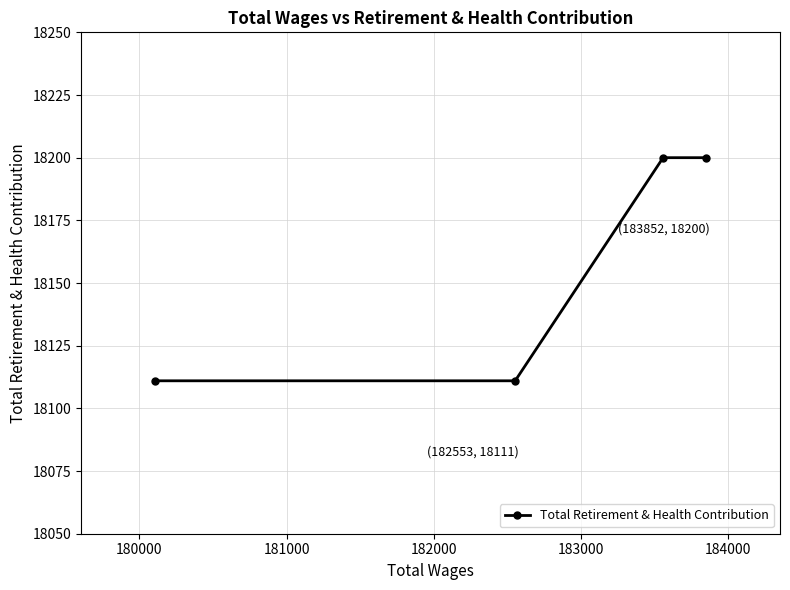

Reading right to left, transcribe all the data shown in this chart.

18200	18200	18111	18111